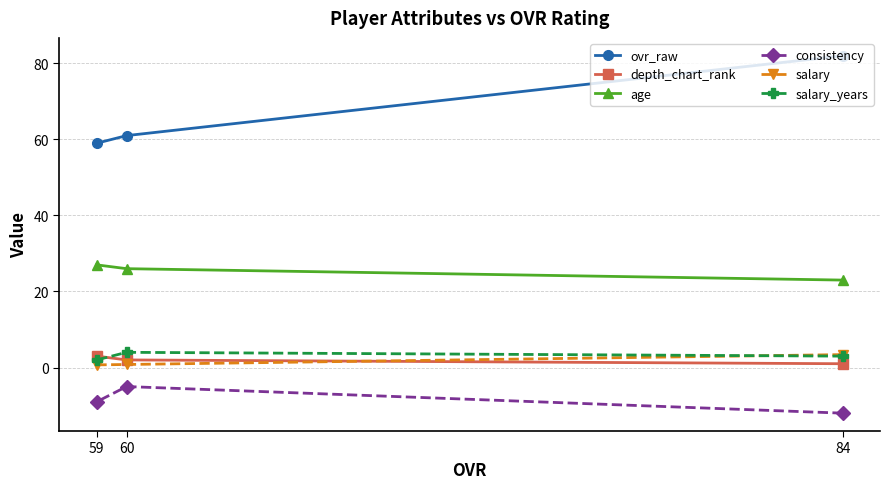

What value does the consistency series have at 60?

-5.0